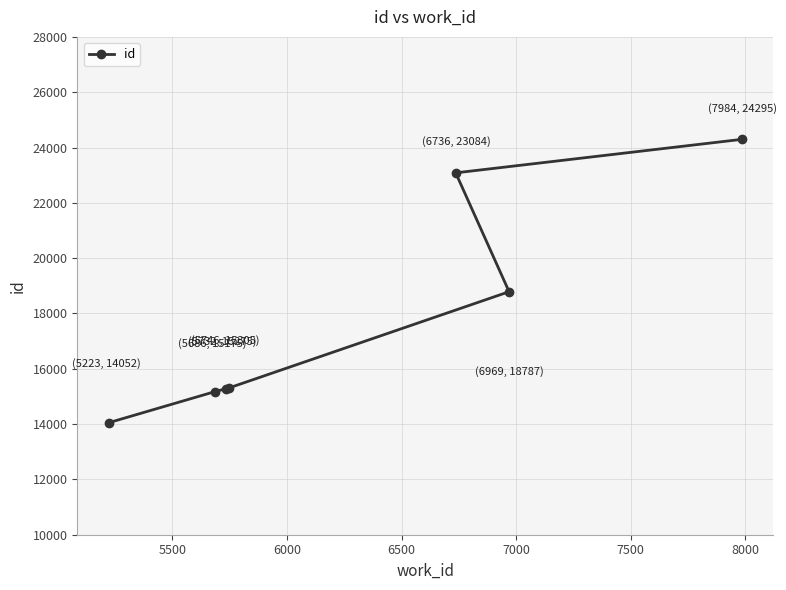

Is this an area chart (filled region under the line)?

No